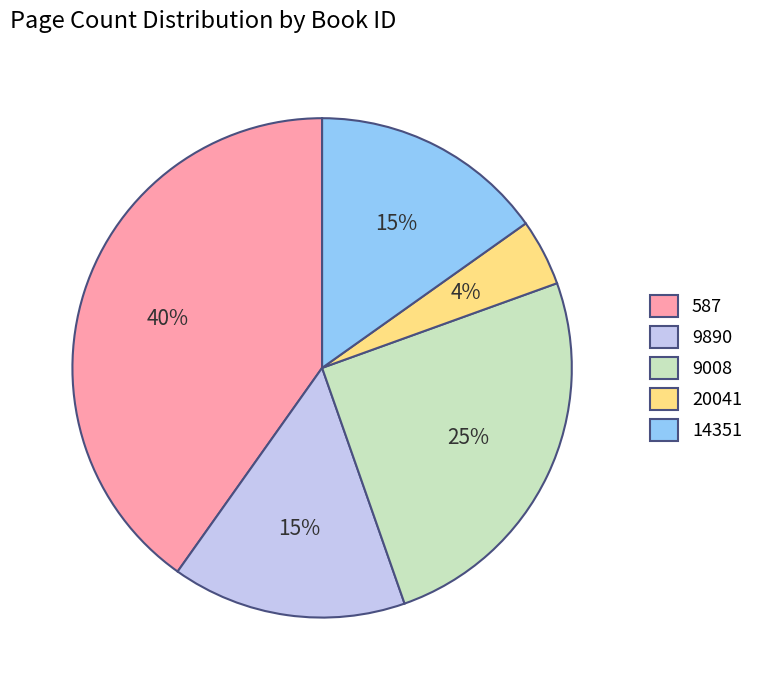

To the nearest percent, what percentage of the pie is 9890?

15%